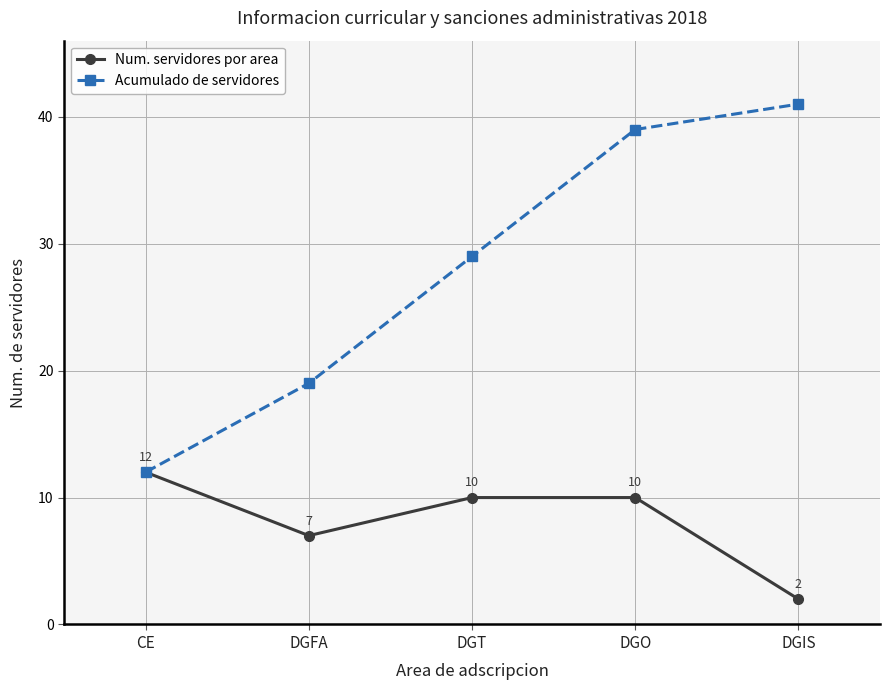

What is the spread (max minus min) of values at DGO?

29